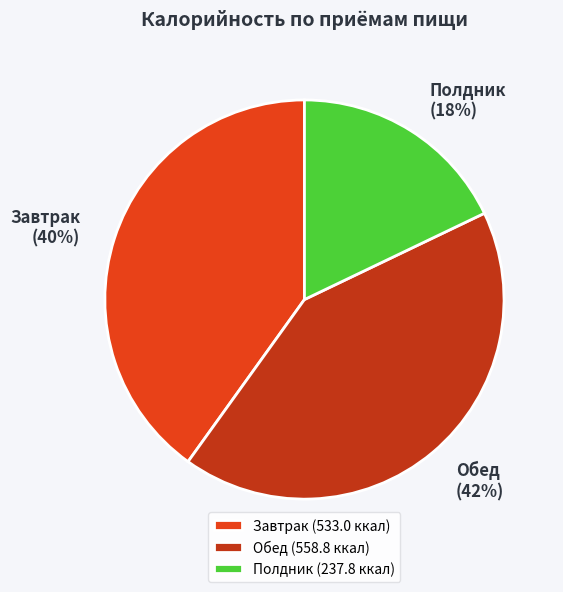

Do Обед and Полдник together represent more than half of the pie?

Yes